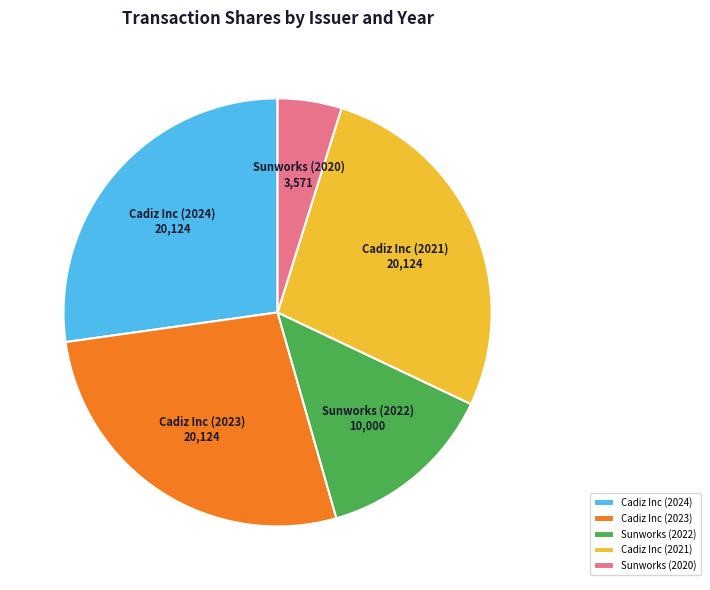

Between Cadiz Inc (2021) and Sunworks (2022), which is larger?

Cadiz Inc (2021)